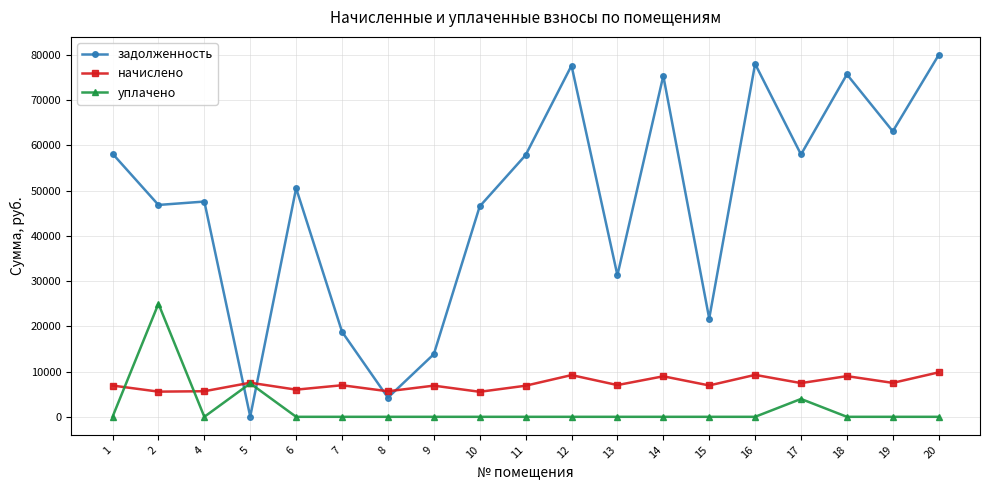

How many values in the уплачено series exceed 0?

3